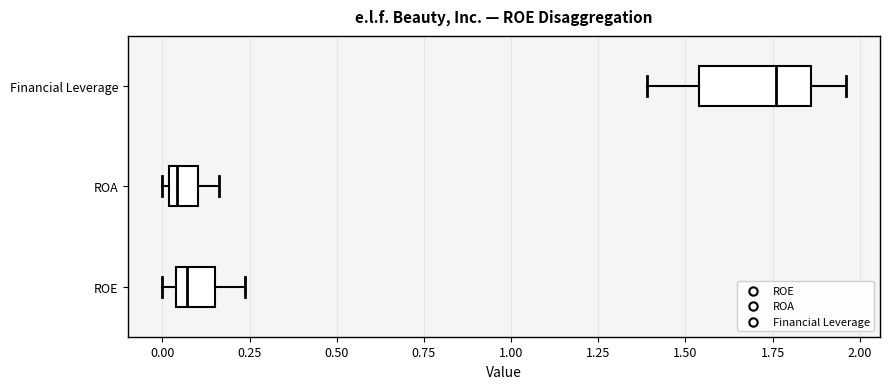

Reading bottom to top, read every box against the x-axis: the position of its median line, the range the box covers, and the ends of its whiskers. The values are not printed on the chart, so give them approximately, as read against the axis.

ROE: median 0.05 (just right of the box's left edge), box 0.05 to 0.15, whiskers 0.00 to 0.25
ROA: median 0.05, box 0.00 to 0.10, whiskers 0.00 (just left of the box's left edge) to 0.15
Financial Leverage: median 1.75, box 1.55 to 1.85, whiskers 1.40 to 1.95